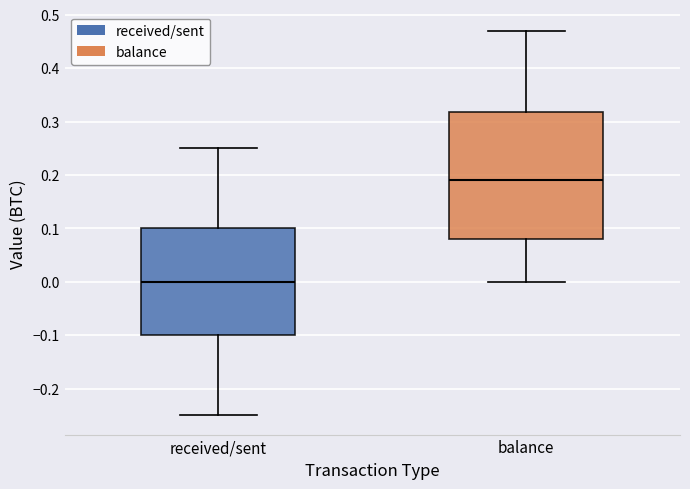

Reading left to right, read every box against the y-axis: the position of its median line, the range the box covers, and the ends of its whiskers. The values are not printed on the chart, so give them approximately, as read against the axis.

received/sent: median 0.00, box -0.10 to 0.10, whiskers -0.25 to 0.25
balance: median 0.19, box 0.08 to 0.32, whiskers 0.00 to 0.47